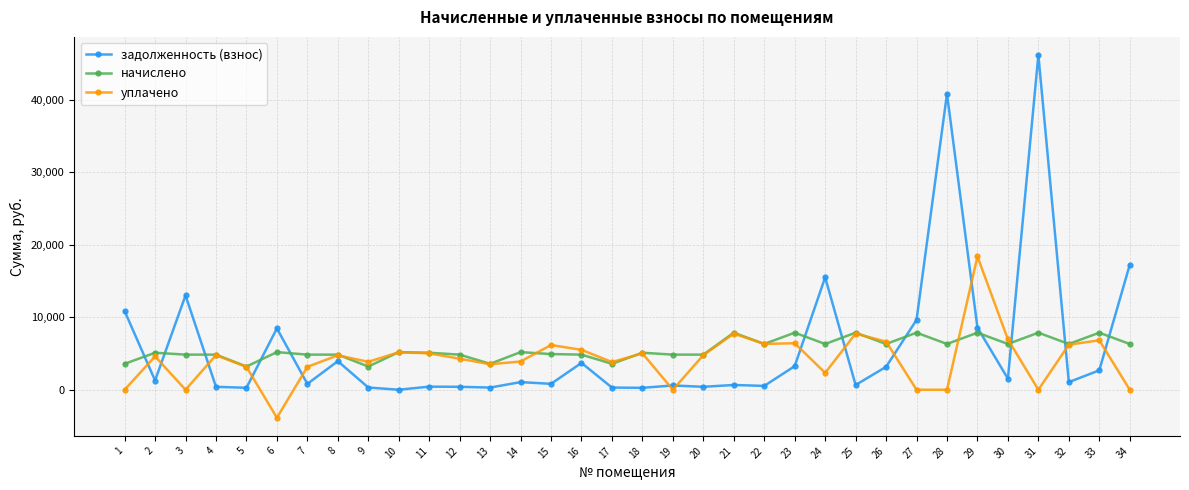

List the series in order of their peak value, highest first.

задолженность (взнос), уплачено, начислено